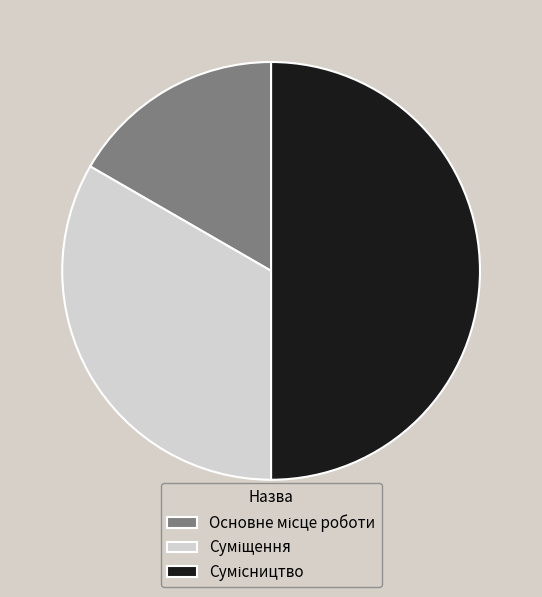

What percentage is the Сумісництво slice, to the nearest percent?

50%